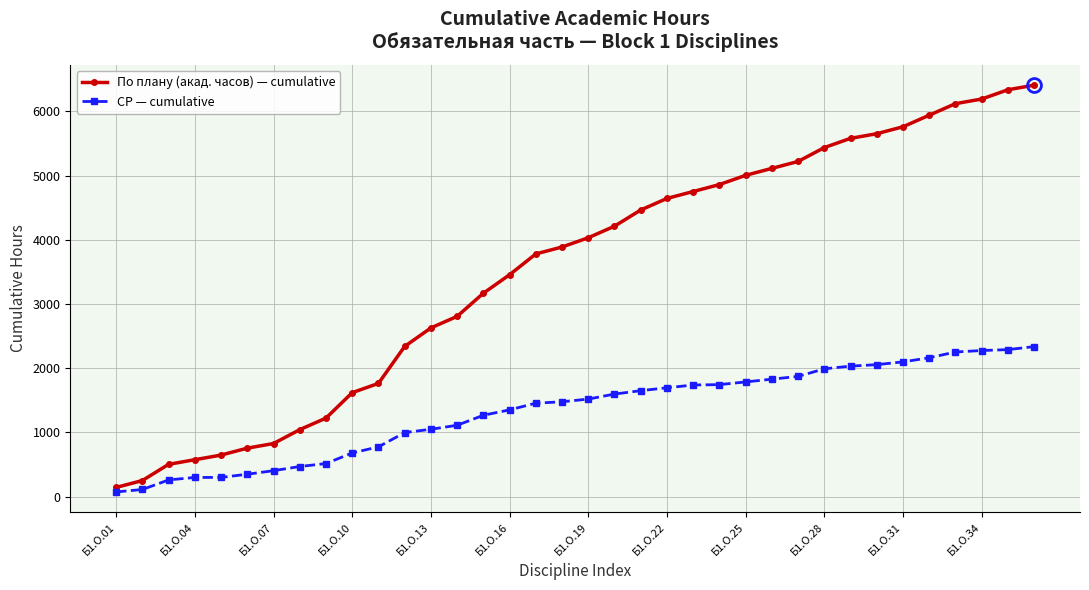

Which series has the largest total across all categories?

По плану (акад. часов) — cumulative